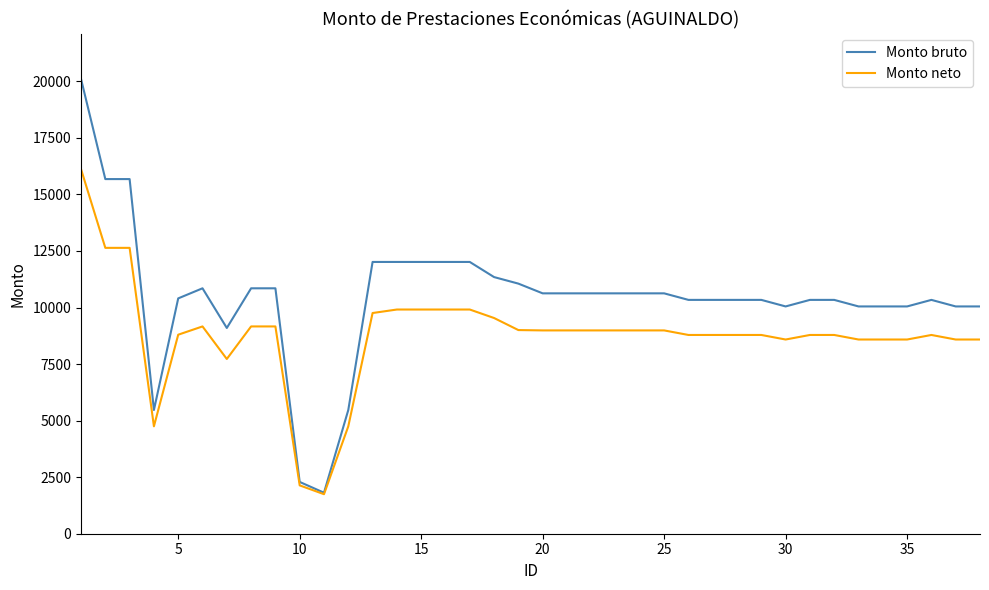

Which series has the widest spread of values?

Monto bruto